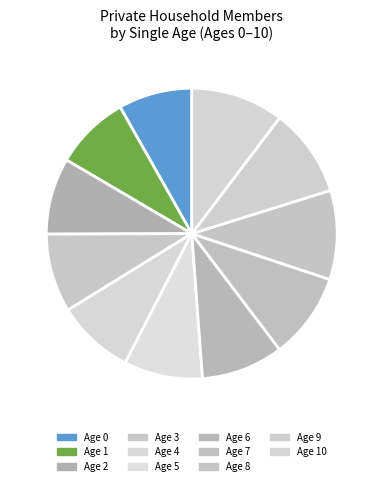

Count the number of slices in the pie.

11